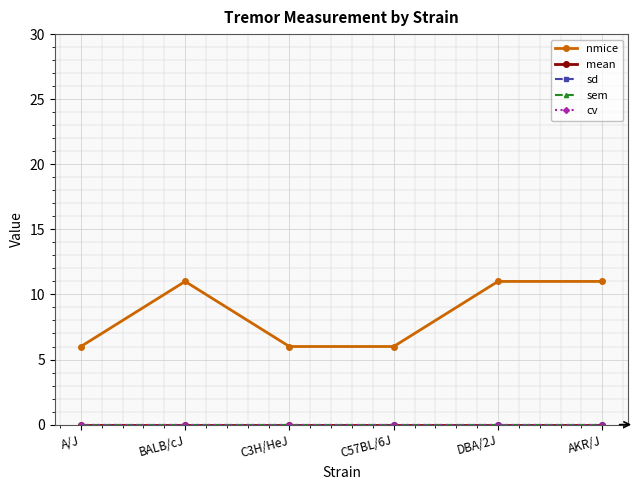

Reading right to left, list all the values displayed in this chart.

nmice: 11	11	6	6	11	6
mean: 0	0	0	0	0	0
sd: 0	0	0	0	0	0
sem: 0	0	0	0	0	0
cv: 0	0	0	0	0	0